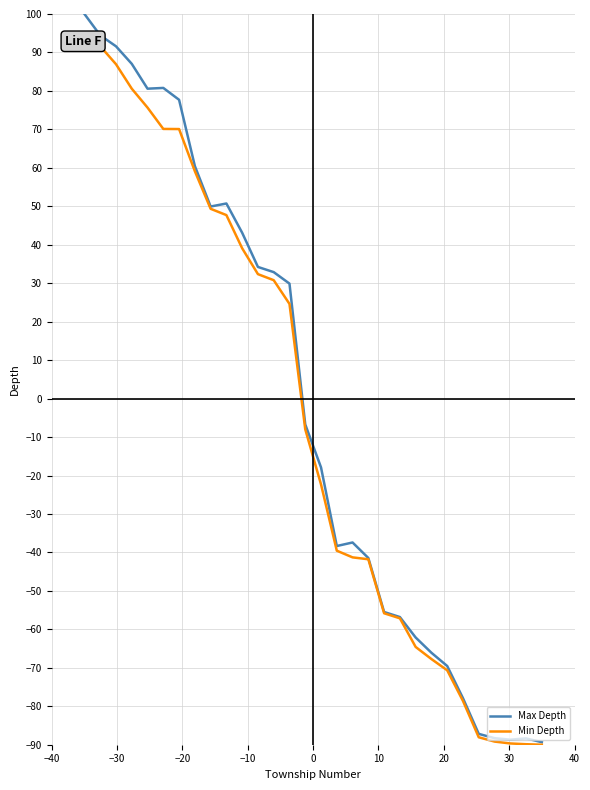

What is the highest value of the Min Depth series?

92.8